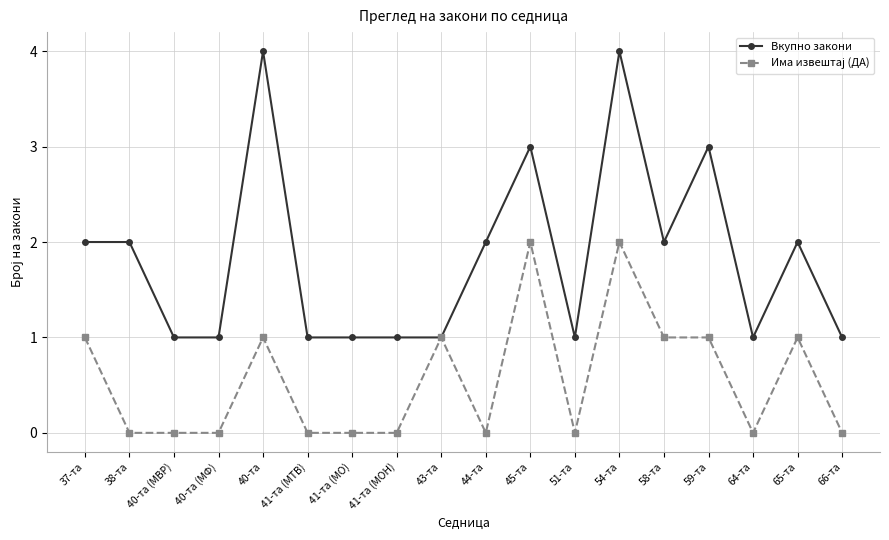

What is the maximum value for Вкупно закони?

4